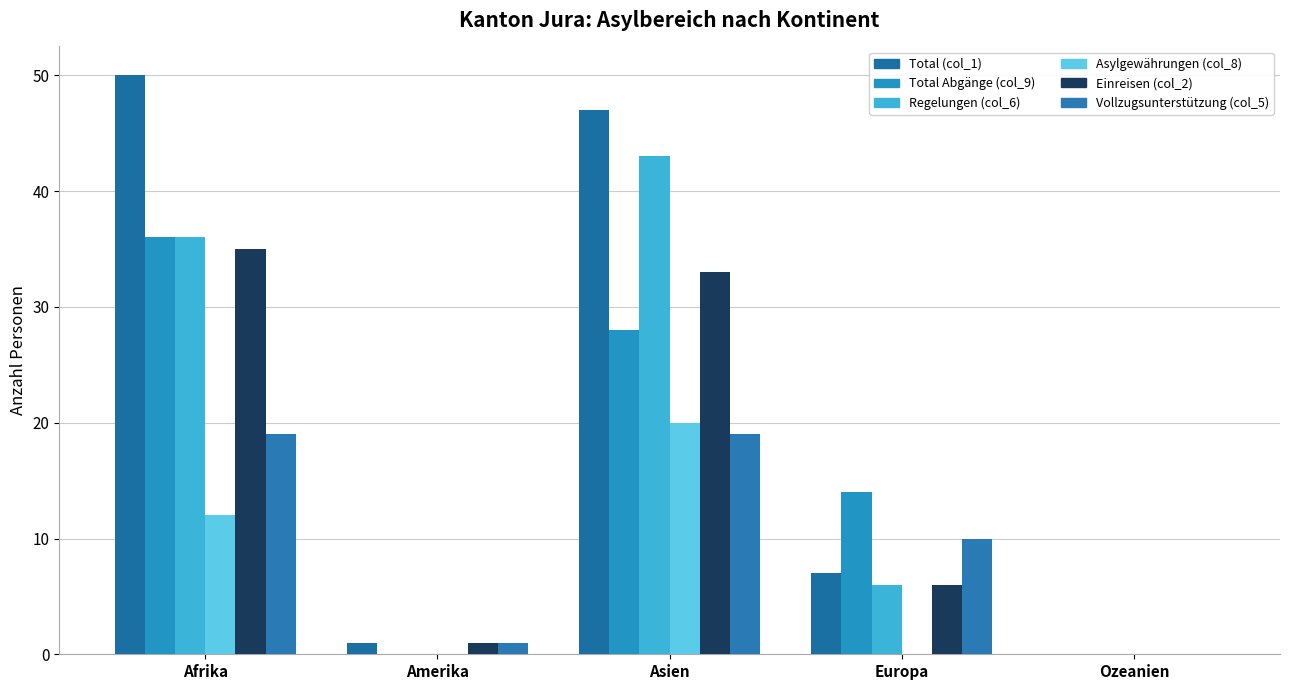

Between Afrika and Ozeanien, which series saw the biggest shift?

Total (col_1)